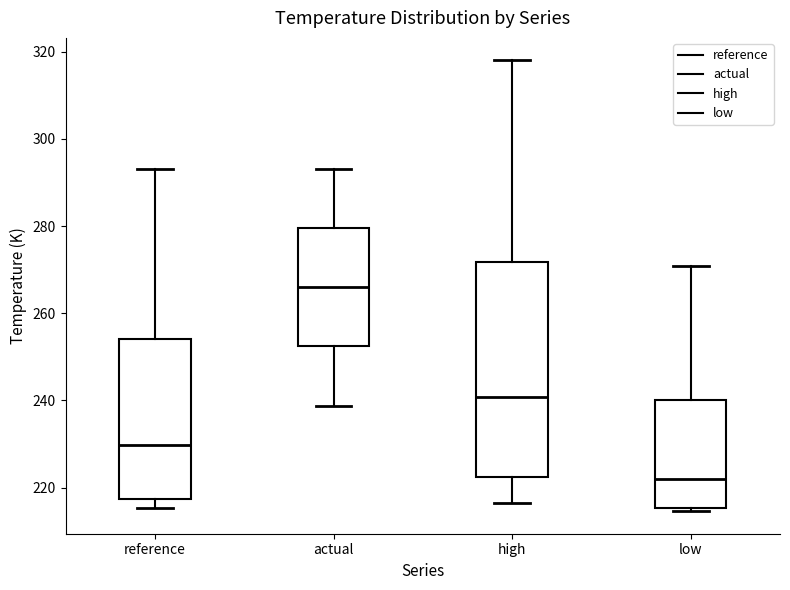

Reading left to right, read every box against the y-axis: the position of its median line, the range the box covers, and the ends of its whiskers. The values are not printed on the chart, so give them approximately, as read against the axis.

reference: median 230, box 218 to 254, whiskers 216 to 294
actual: median 266, box 252 to 280, whiskers 238 to 294
high: median 240, box 222 to 272, whiskers 216 to 318
low: median 222, box 216 to 240, whiskers 214 to 270